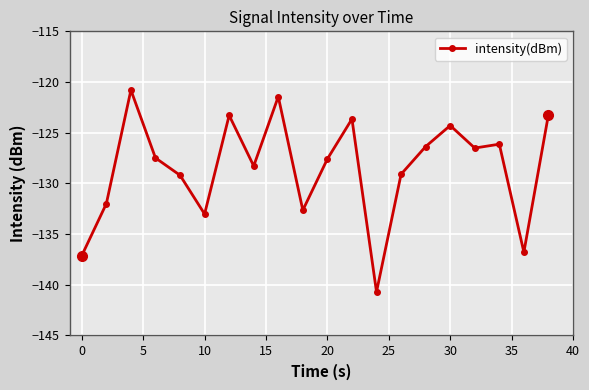

True or false: there are more than 1 points higher than both neighbors.

True